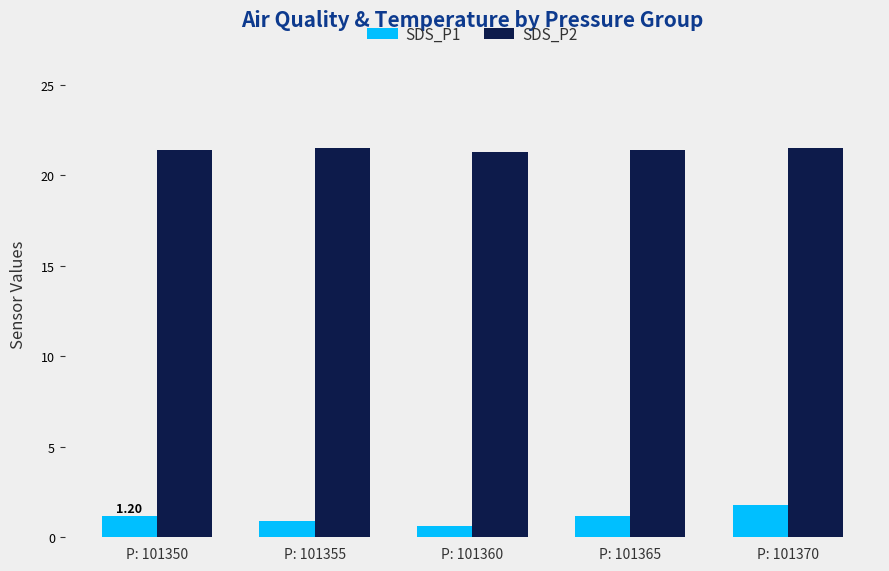

What is the difference between the maximum and minimum values in the SDS_P2 series?

0.2